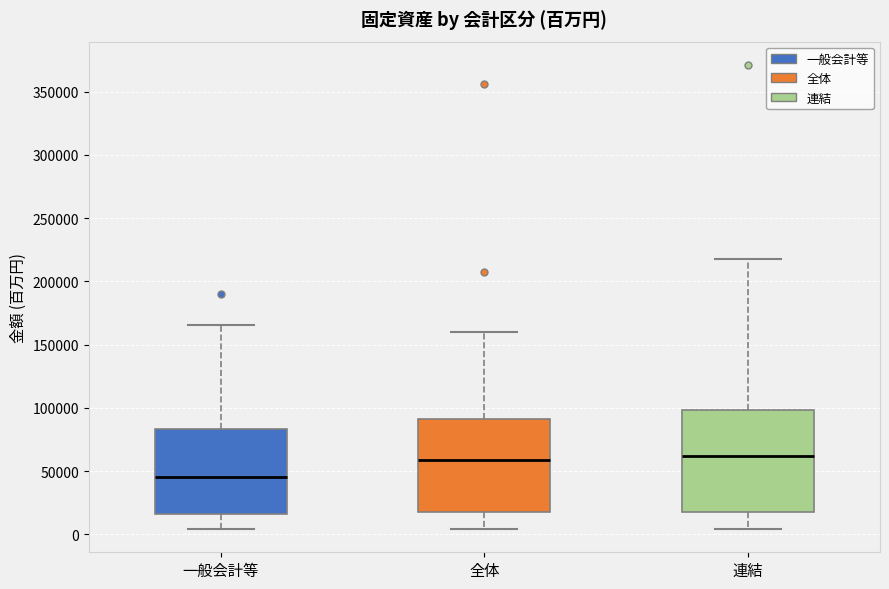

Reading left to right, transcribe this box plot: for each box, give where its median line is, the range the box spans, and where its two whiskers end, as read against the y-axis. The values are not printed on the chart, so give them approximately, as read against the axis.

一般会計等: median 45000, box 15000 to 85000, whiskers 5000 to 165000
全体: median 60000, box 15000 to 90000, whiskers 5000 to 160000
連結: median 60000, box 20000 to 100000, whiskers 5000 to 220000